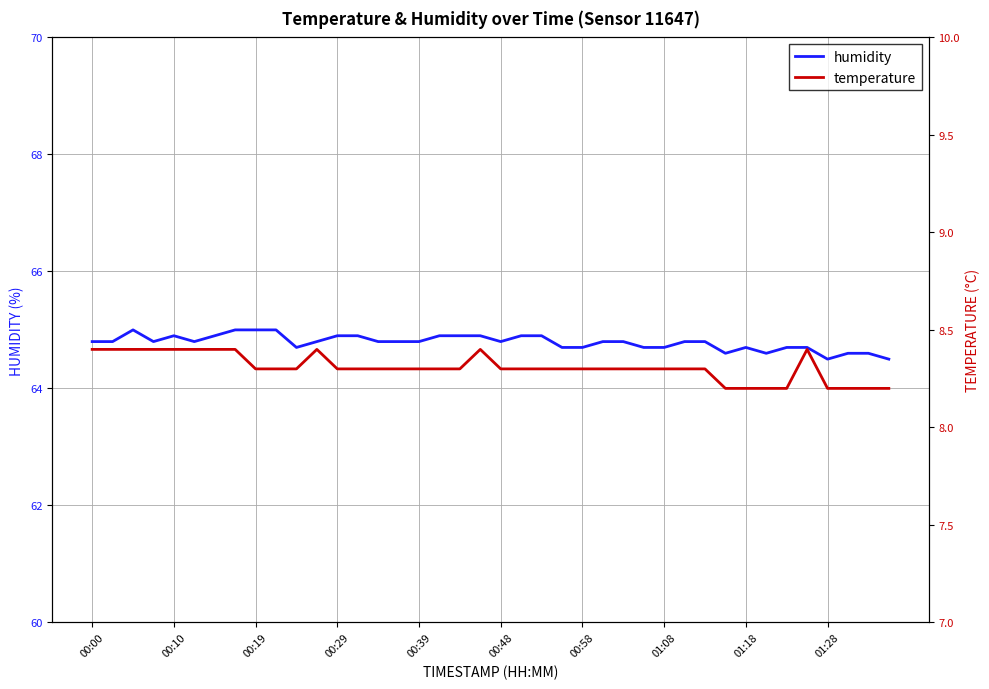

The value of temperature at 11 is 3.5. True or false?

False